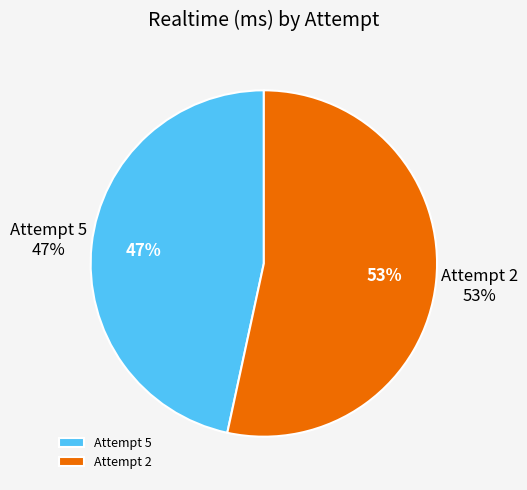

What percentage do Attempt 5 and Attempt 2 together represent?

100.0%